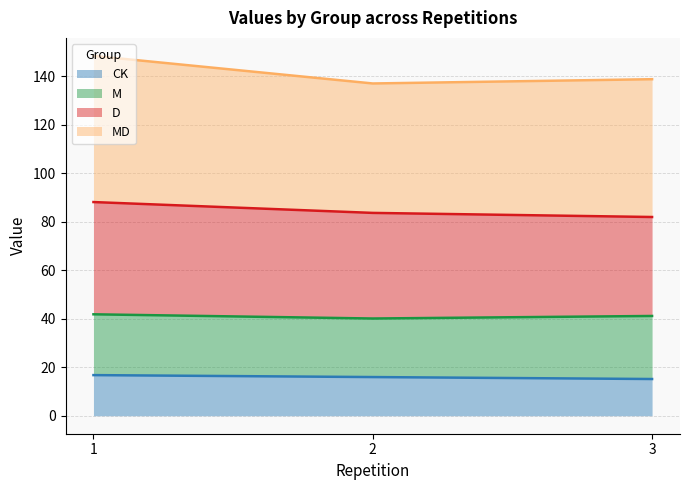

What is the total value across all series at 1?

148.3